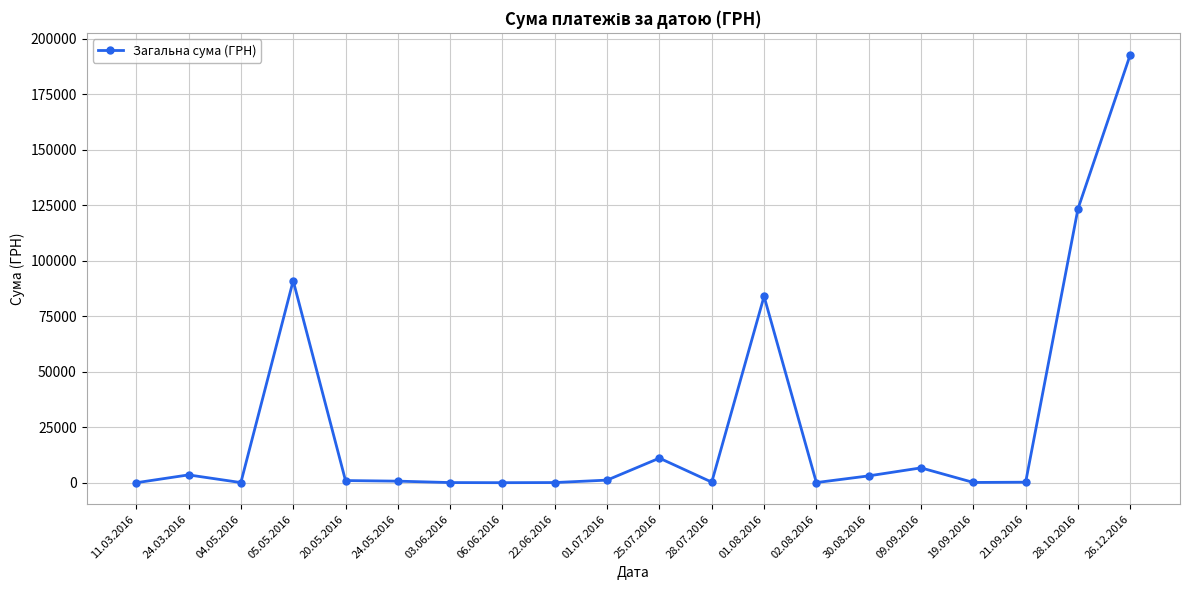

At which label is the value closest to 96430?

05.05.2016